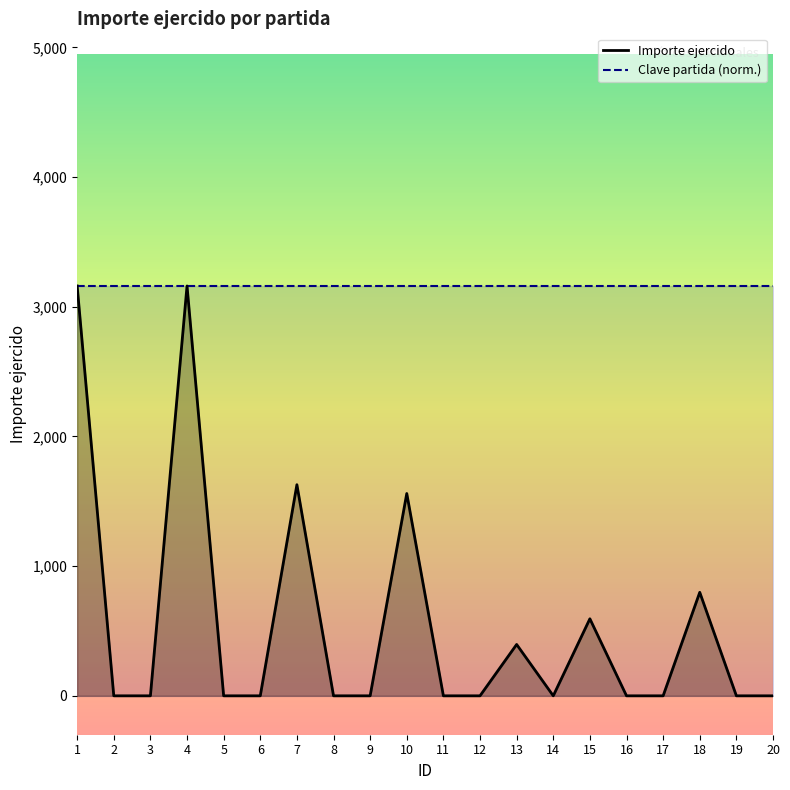

What is the average value?

564.8